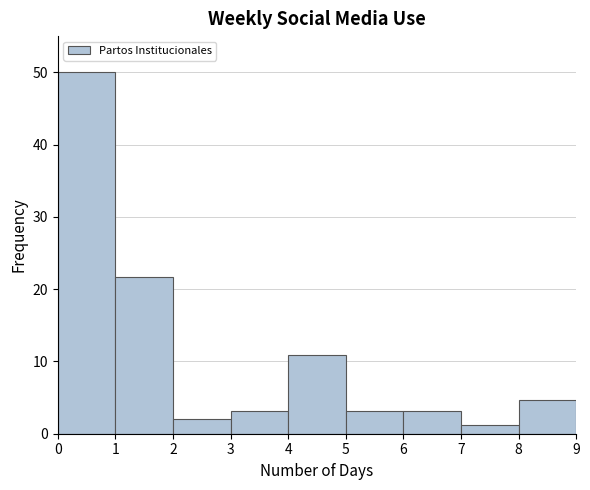

Reading left to right, transcribe this chart: for each bar, give the range it covers on the x-axis and its height. The values are not printed on the chart, so give them approximately, as read against the axis.

0 to 1: 50
1 to 2: 22
2 to 3: 2
3 to 4: 3
4 to 5: 11
5 to 6: 3
6 to 7: 3
7 to 8: 1
8 to 9: 5